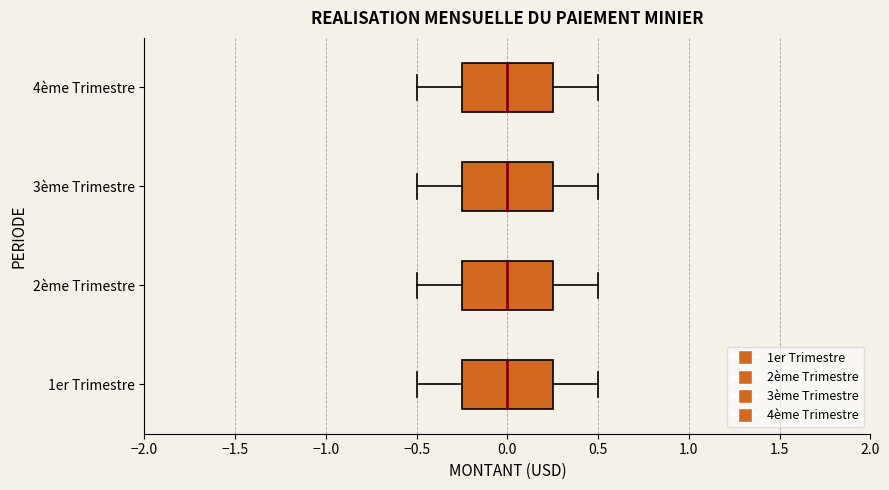

Reading bottom to top, transcribe this box plot: for each box, give where its median line is, the range the box spans, and where its two whiskers end, as read against the x-axis. The values are not printed on the chart, so give them approximately, as read against the axis.

1er Trimestre: median 0.00, box -0.25 to 0.25, whiskers -0.50 to 0.50
2ème Trimestre: median 0.00, box -0.25 to 0.25, whiskers -0.50 to 0.50
3ème Trimestre: median 0.00, box -0.25 to 0.25, whiskers -0.50 to 0.50
4ème Trimestre: median 0.00, box -0.25 to 0.25, whiskers -0.50 to 0.50